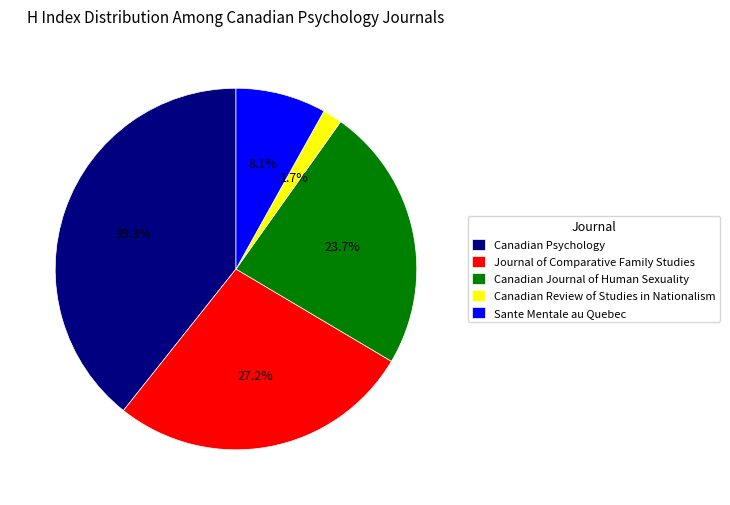

Which category has the biggest portion of the pie?

Canadian Psychology